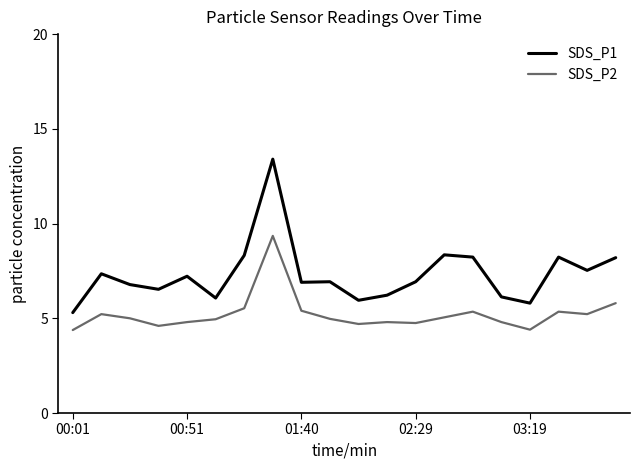

What is the difference between the maximum and minimum values in the SDS_P2 series?

5.0